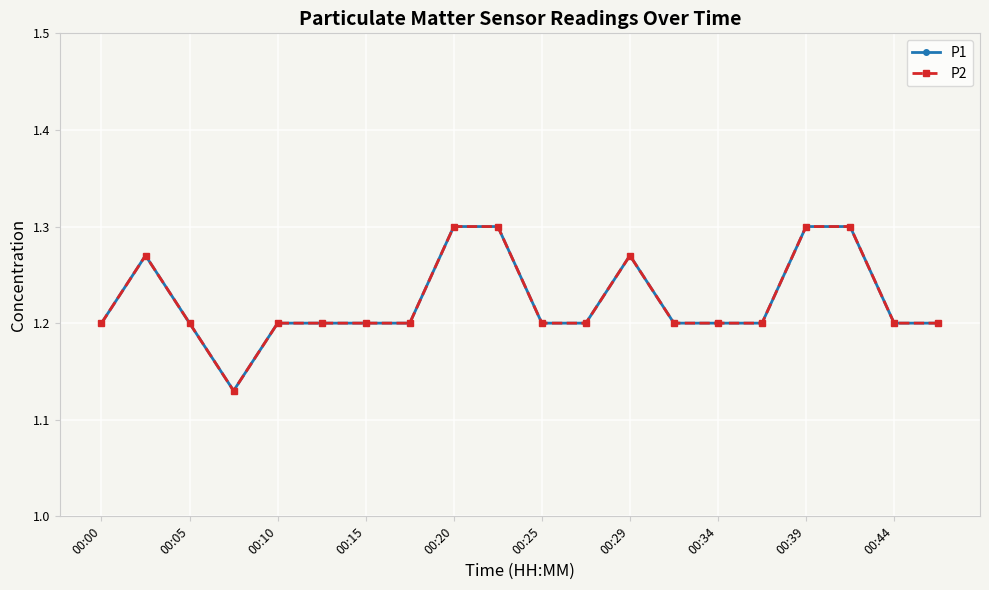

Which series has the largest range (max minus min)?

P1